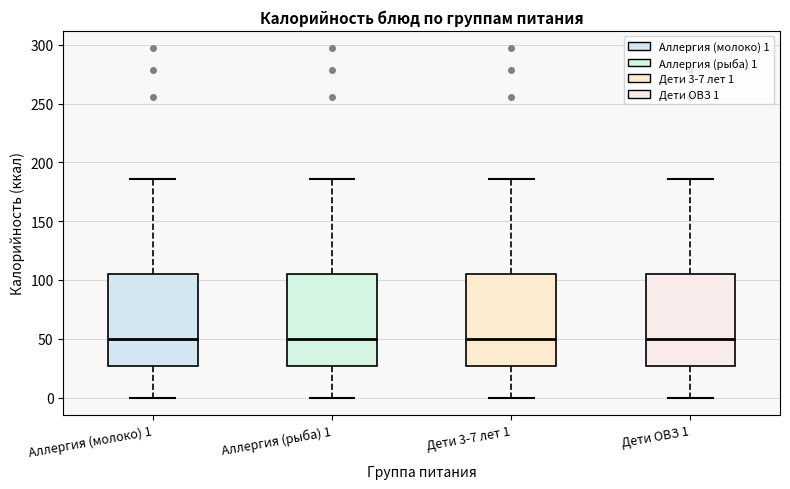

Reading left to right, read every box against the y-axis: the position of its median line, the range the box covers, and the ends of its whiskers. The values are not printed on the chart, so give them approximately, as read against the axis.

Аллергия (молоко) 1: median 50, box 25 to 105, whiskers 0 to 185
Аллергия (рыба) 1: median 50, box 25 to 105, whiskers 0 to 185
Дети 3-7 лет 1: median 50, box 25 to 105, whiskers 0 to 185
Дети ОВЗ 1: median 50, box 25 to 105, whiskers 0 to 185